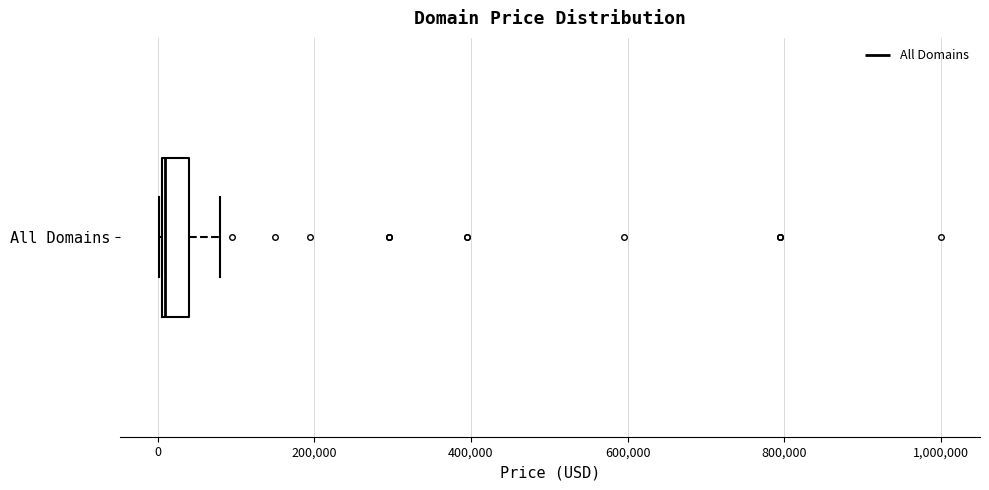

Read this box plot against the x-axis: the position of the median line, the range covered by the box, and the ends of both whiskers. The values are not printed on the chart, so give them approximately, as read against the axis.

median 0, box 0 to 40000, whiskers 0 to 80000